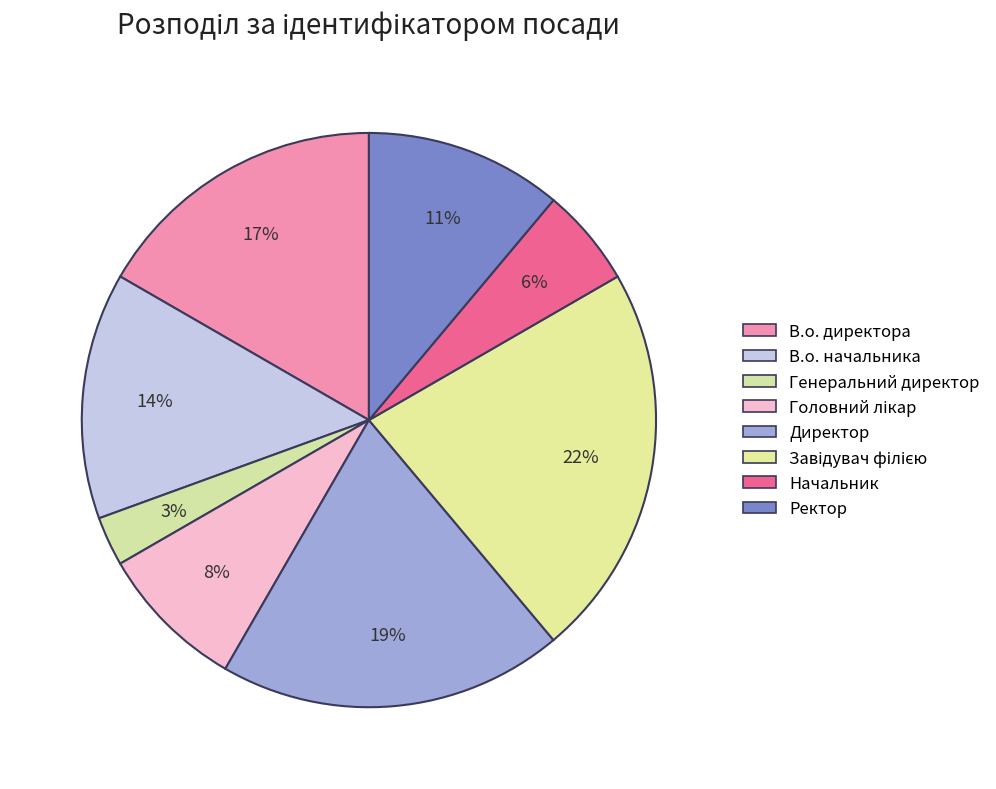

To the nearest percent, what percentage of the pie is Генеральний директор?

3%